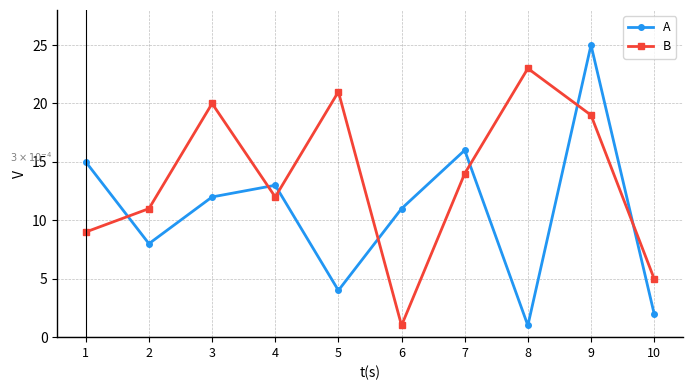

What is the greatest value displayed?

25